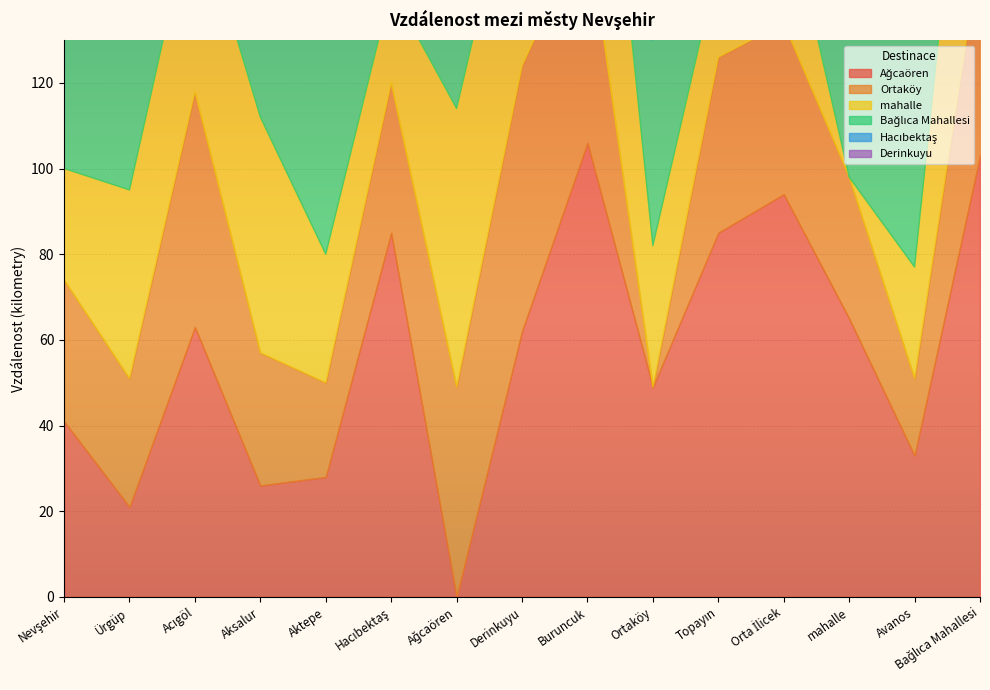

Reading left to right, extract all data points from this chart.

Ağcaören: 41	21	63	26	28	85	0	62	106	49	85	94	65	33	103
Ortaköy: 33	30	55	31	22	35	49	62	51	0	41	40	33	18	48
mahalle: 26	44	45	55	30	22	65	55	74	33	22	31	0	26	71
Bağlıca Mahallesi: 95	83	115	85	64	50	103	105	4	48	56	43	71	60	0
Hacıbektaş: 46	65	66	75	56	0	85	75	52	35	7	10	22	48	50
Derinkuyu: 30	42	46	52	49	75	62	0	108	62	75	85	55	47	105